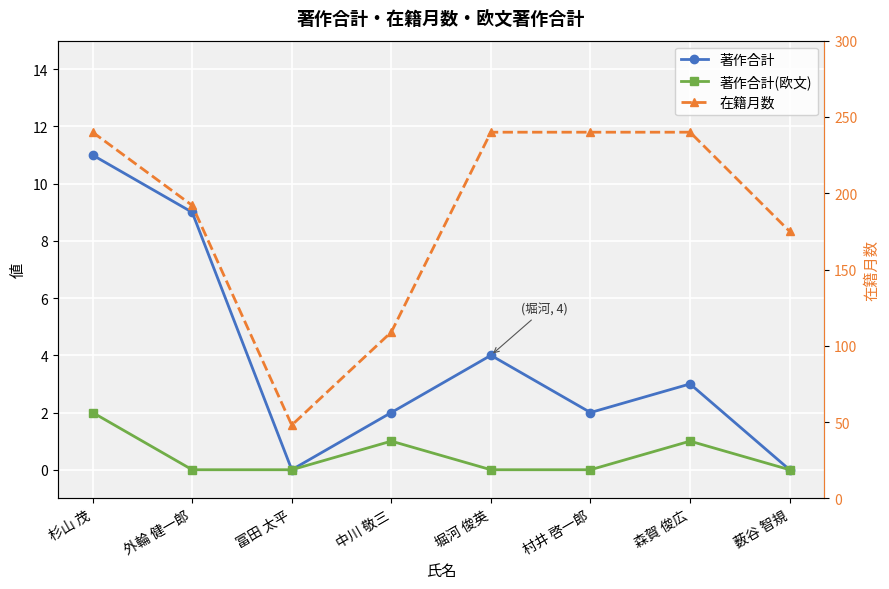

What are all the series names shown in the legend?

著作合計, 著作合計(欧文), 在籍月数